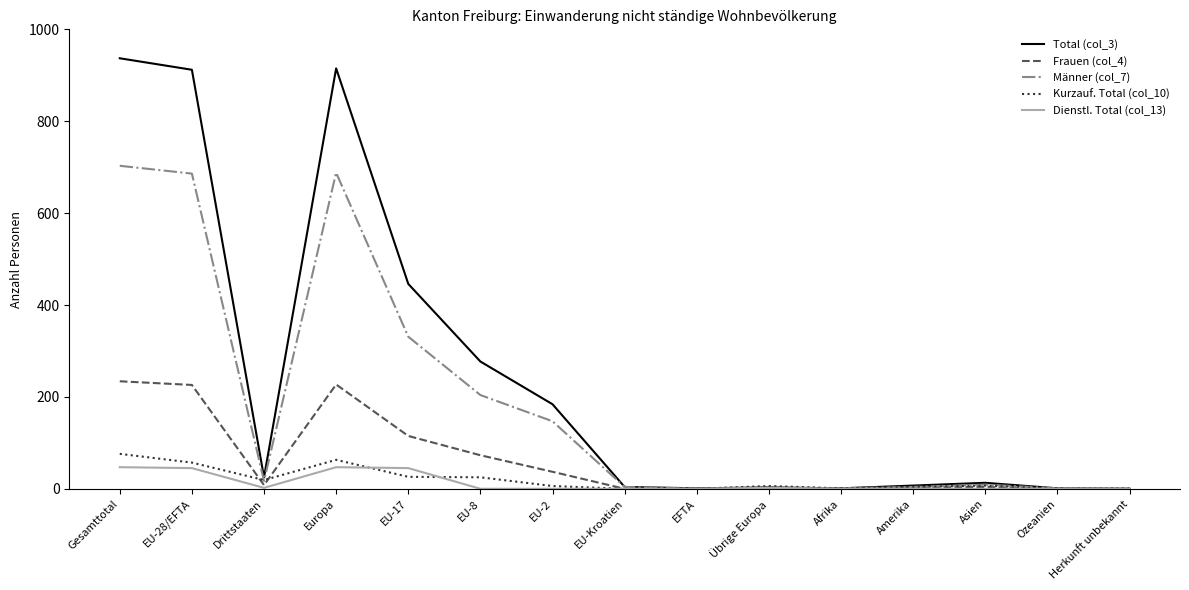

How many values in the Kurzauf. Total (col_10) series are below 6?

6